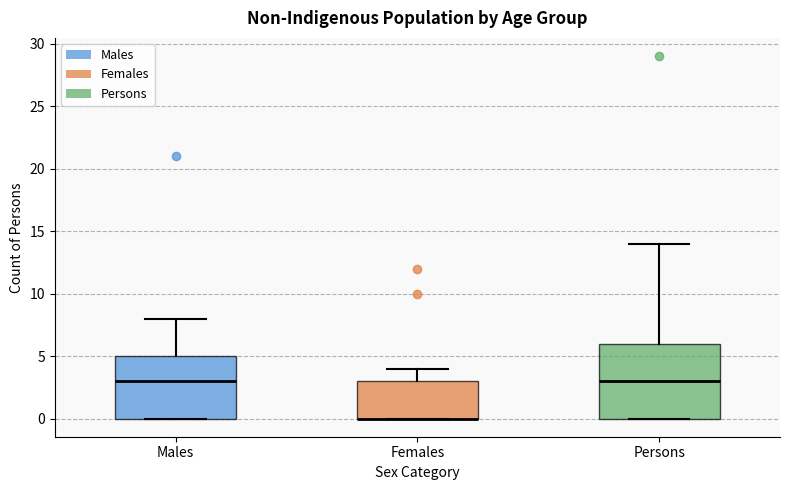

Reading left to right, read every box against the y-axis: the position of its median line, the range the box covers, and the ends of its whiskers. The values are not printed on the chart, so give them approximately, as read against the axis.

Males: median 3, box 0 to 5, whiskers 0 to 8
Females: median 0 (drawn on the box's lower edge), box 0 to 3, whiskers 0 to 4
Persons: median 3, box 0 to 6, whiskers 0 to 14